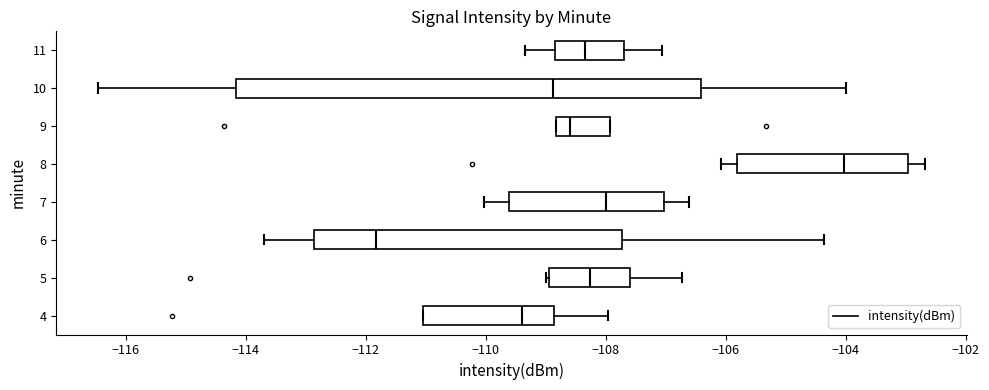

Where does the right whisker of the box at y = 8 end on the x-axis? The values are not printed on the chart, so give them approximately, as read against the axis.

-102.6